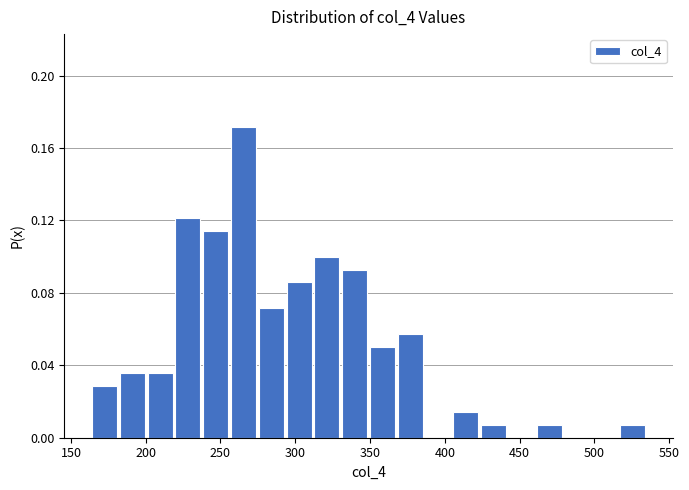

Read against the x-axis, roughly where is the centre of the tallest bar?

265